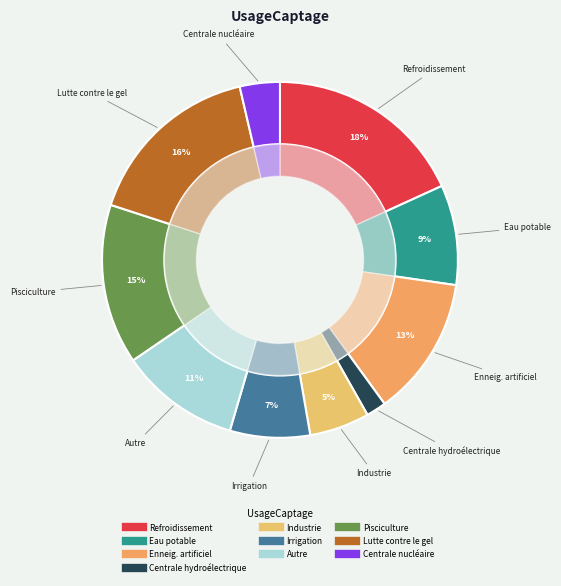

Rank the categories by value from highest to lowest.

Refroidissement, Lutte contre le gel, Pisciculture, Enneig. artificiel, Autre, Eau potable, Irrigation, Industrie, Centrale nucléaire, Centrale hydroélectrique